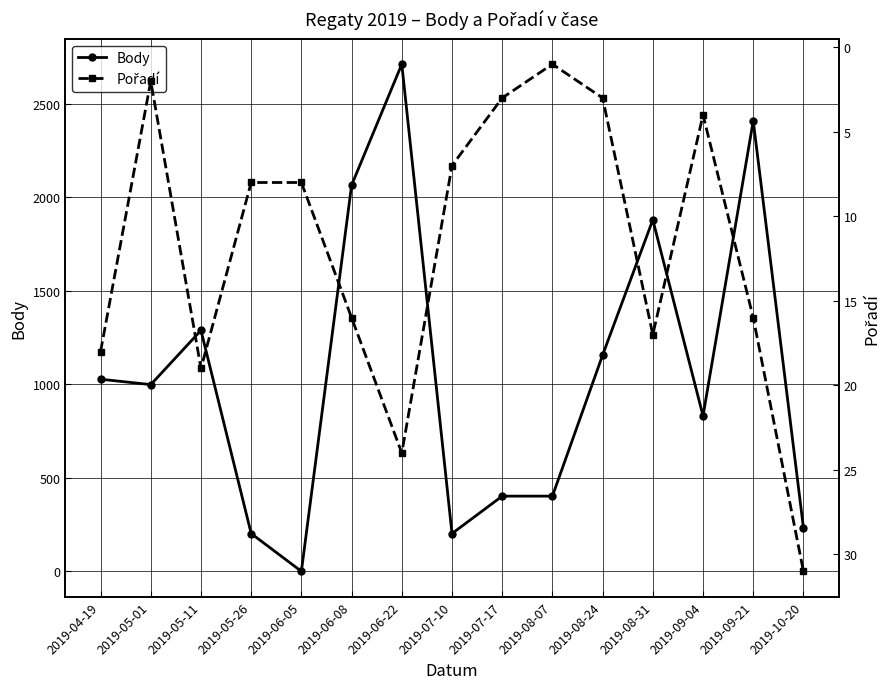

Does the chart have visible grid lines?

Yes